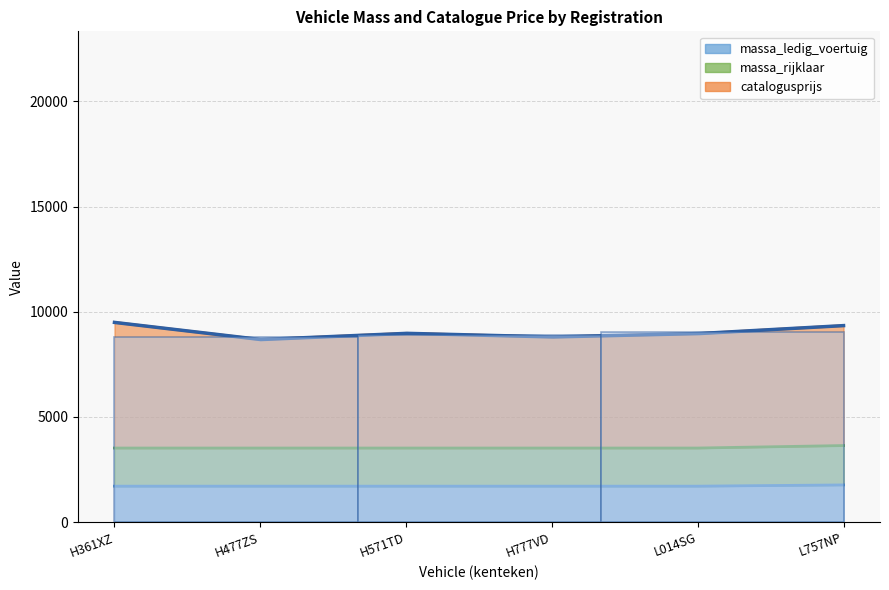

True or false: massa_ledig_voertuig has more than 1 interior local peaks.

False